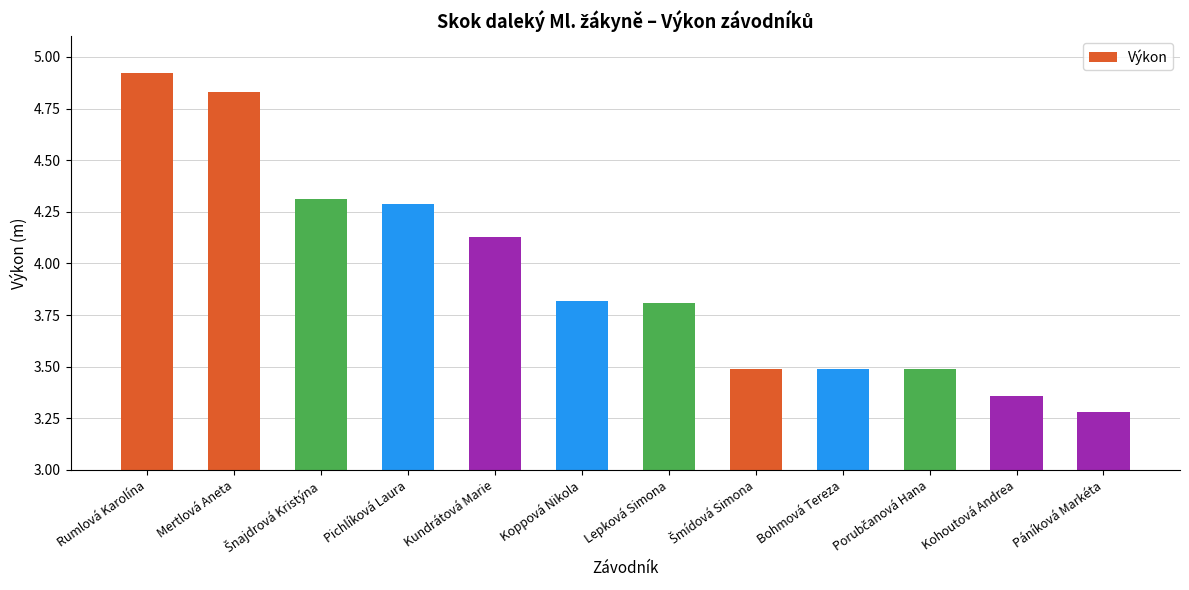

Does the chart contain stacked bars?

No